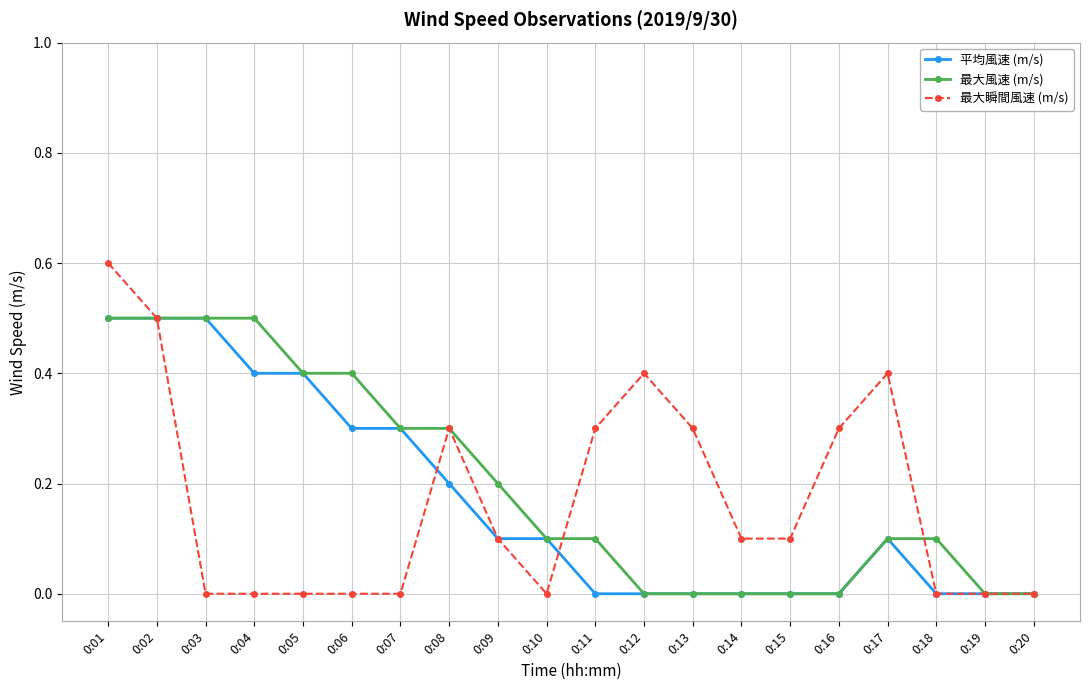

How many categories are shown in the chart?

20